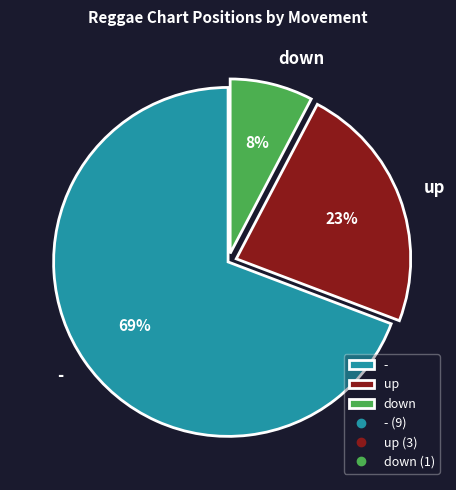

Which category has the smallest portion of the pie?

down